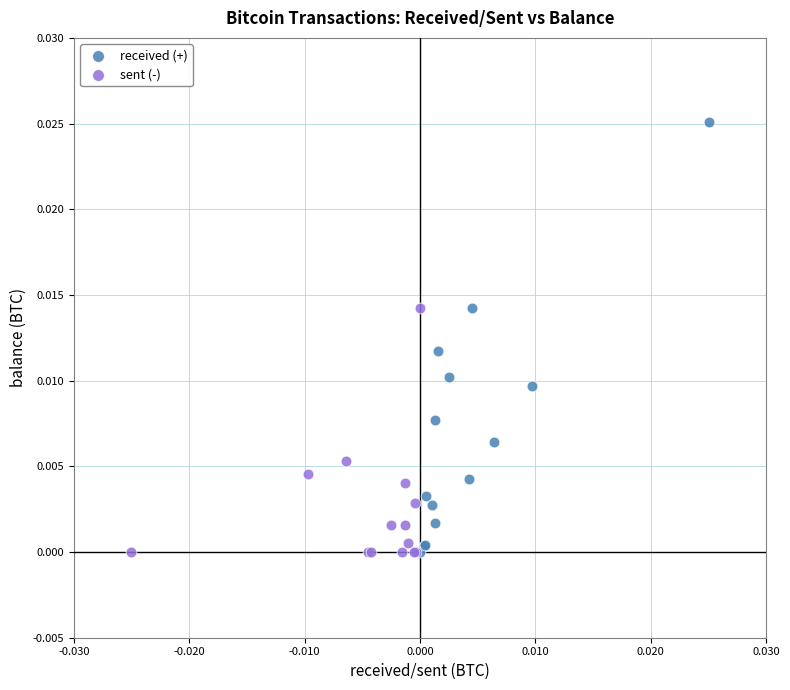

Which series has the largest Y range (max minus min)?

received (+)